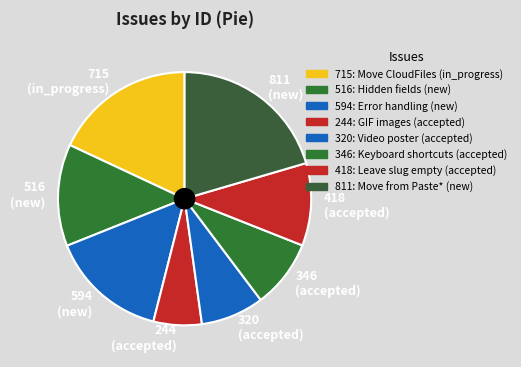

How many slices are in this pie chart?

8